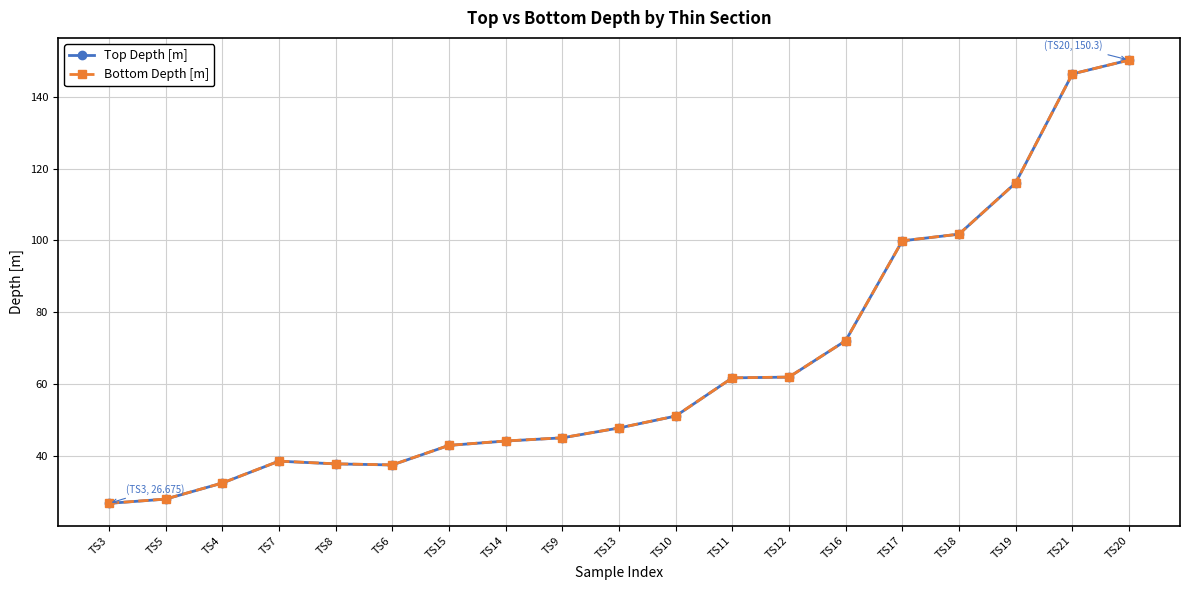

What is the value of the Bottom Depth [m] point at the 19th from the left?

150.3